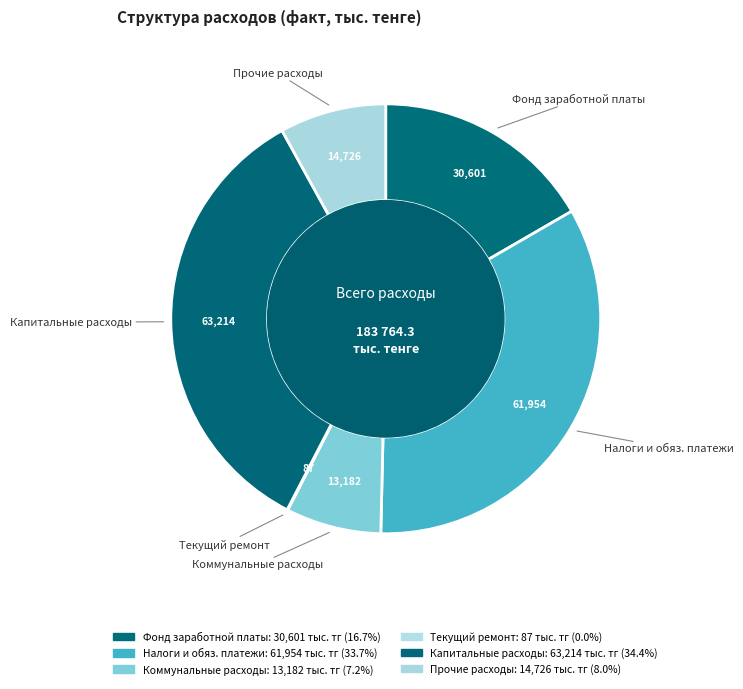

Combined, do Налоги и обяз. платежи and Фонд заработной платы account for over 50%?

Yes